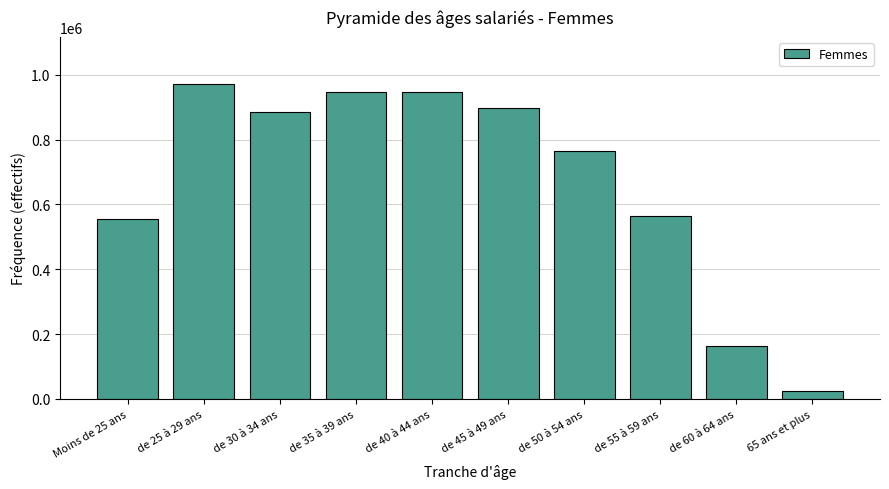

The value at de 40 à 44 ans is 249242. True or false?

False